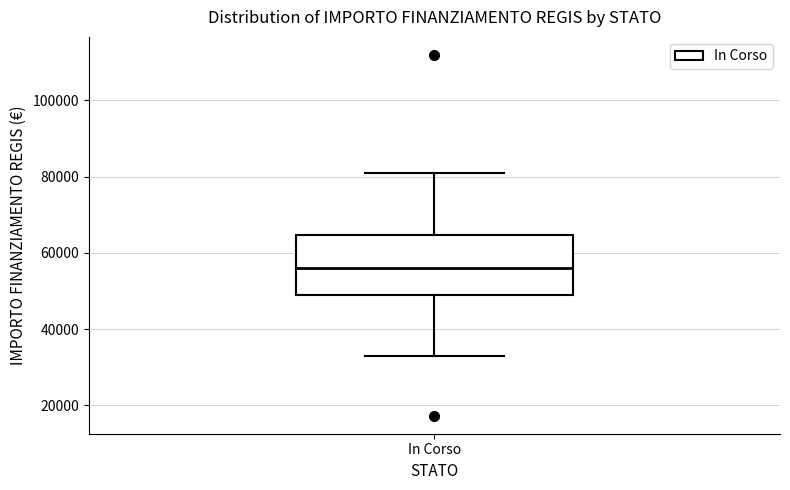

Transcribe this box plot: give where the median line is, the range the box spans, and where the two whiskers end, as read against the y-axis. The values are not printed on the chart, so give them approximately, as read against the axis.

median 56000, box 50000 to 64000, whiskers 32000 to 80000